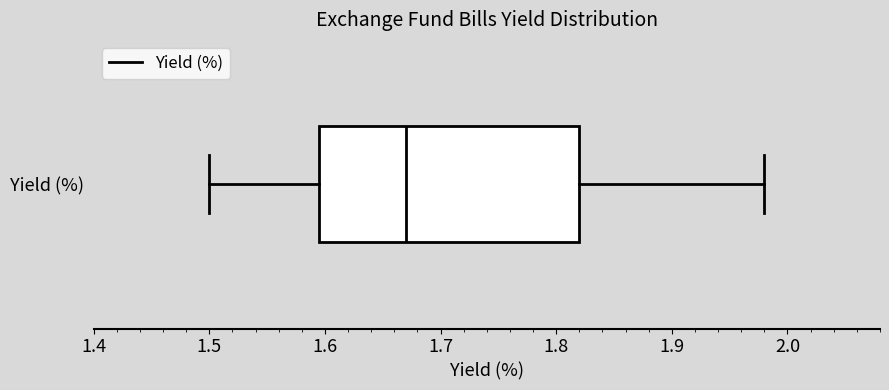

Read this box plot against the x-axis: the position of the median line, the range covered by the box, and the ends of both whiskers. The values are not printed on the chart, so give them approximately, as read against the axis.

median 1.67, box 1.60 to 1.82, whiskers 1.50 to 1.98